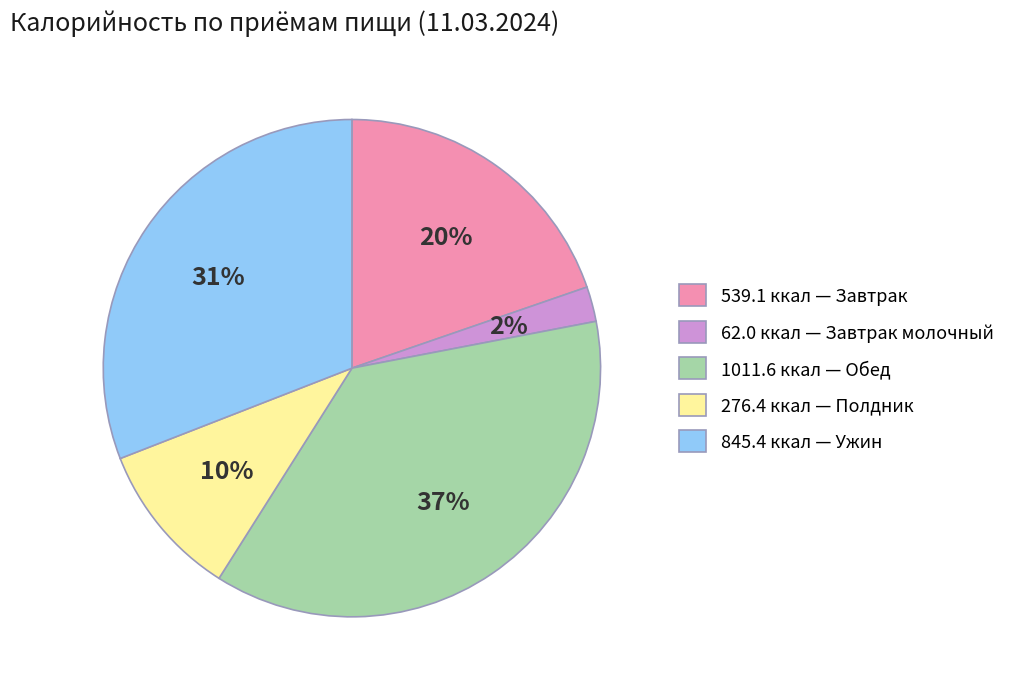

Does any single category account for the majority?

No